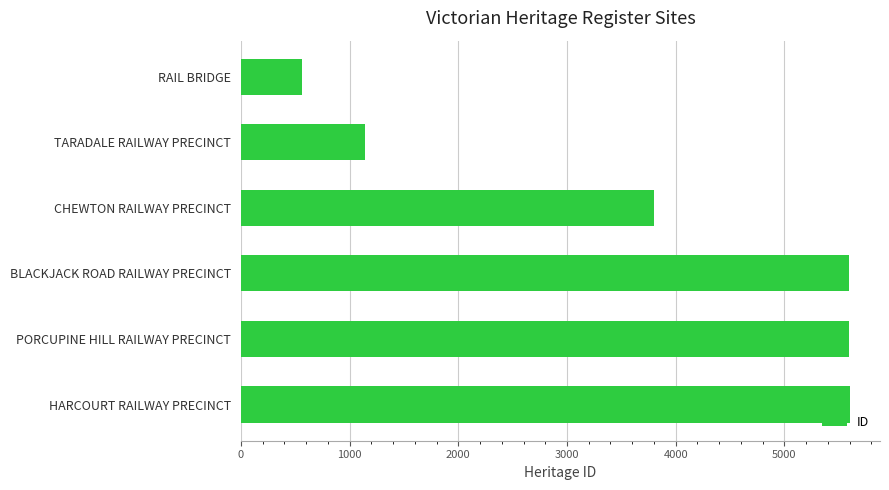

At which label is the value closest to 3083?

CHEWTON RAILWAY PRECINCT